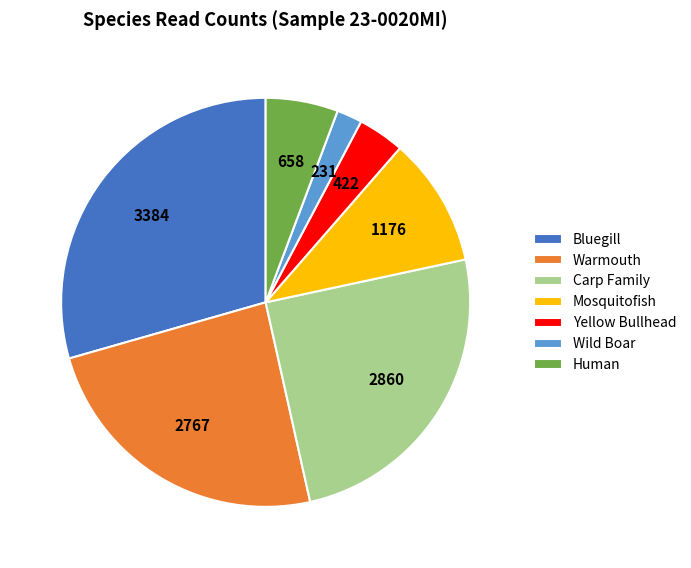

Between Carp Family and Yellow Bullhead, which is larger?

Carp Family